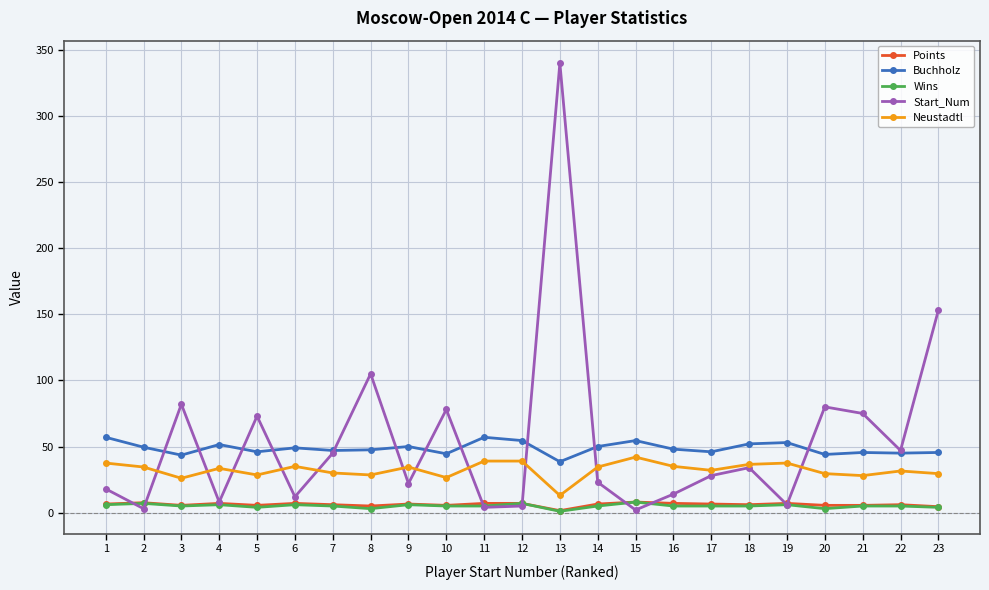

What is the spread (max minus min) of values at 7?

42.0